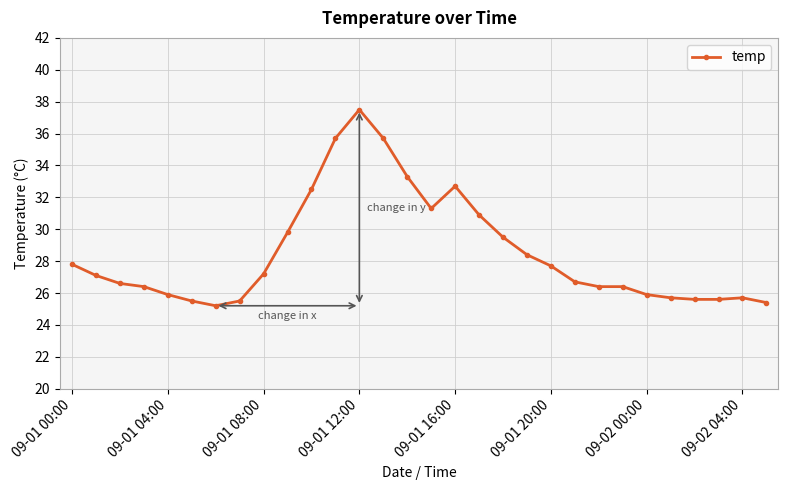

How many values are below 27?

15